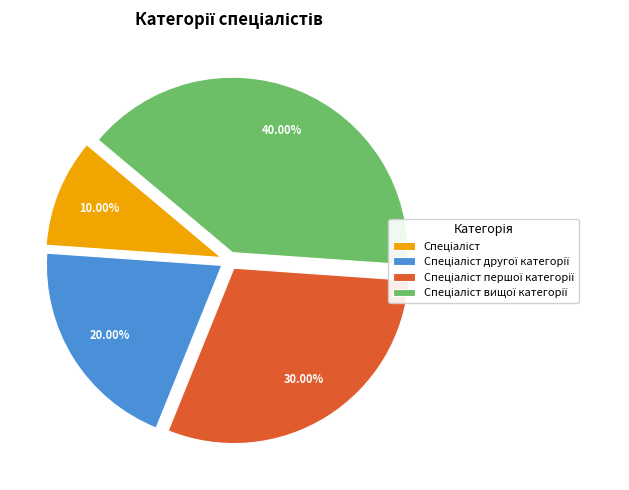

Is there any slice that represents more than half of the pie?

No